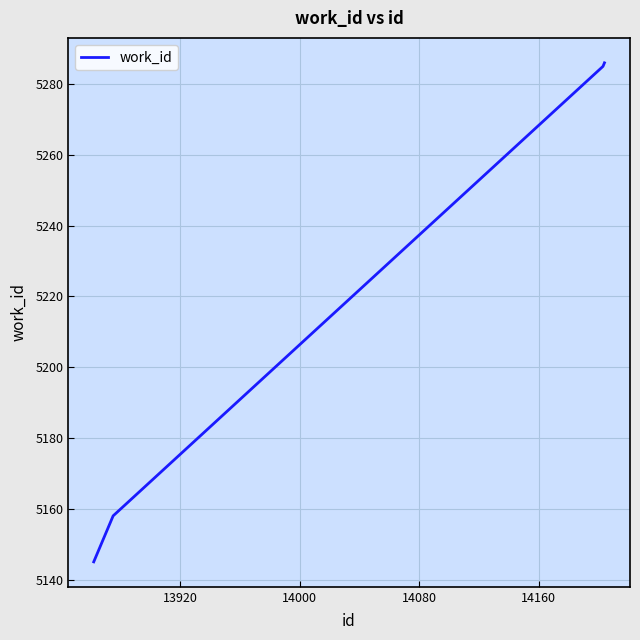

What is the difference between the maximum and minimum values?

141